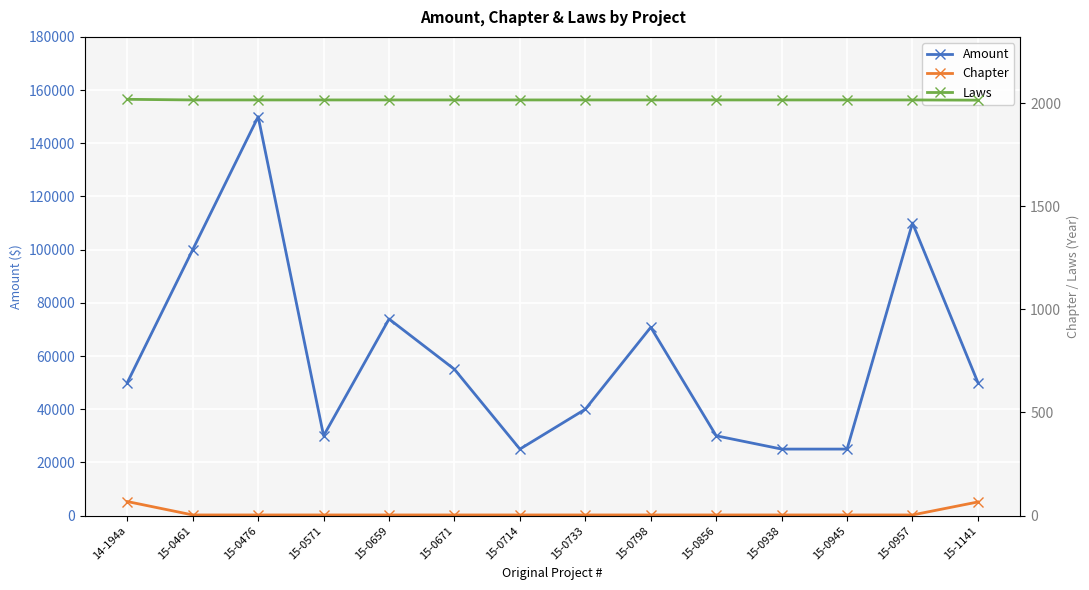

What is the difference between the Laws values at 15-1141 and 15-0938?

1